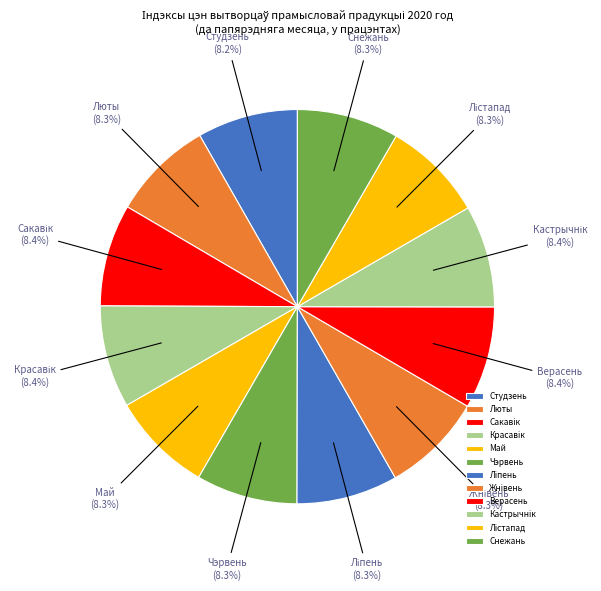

Is there a majority slice in this chart?

No